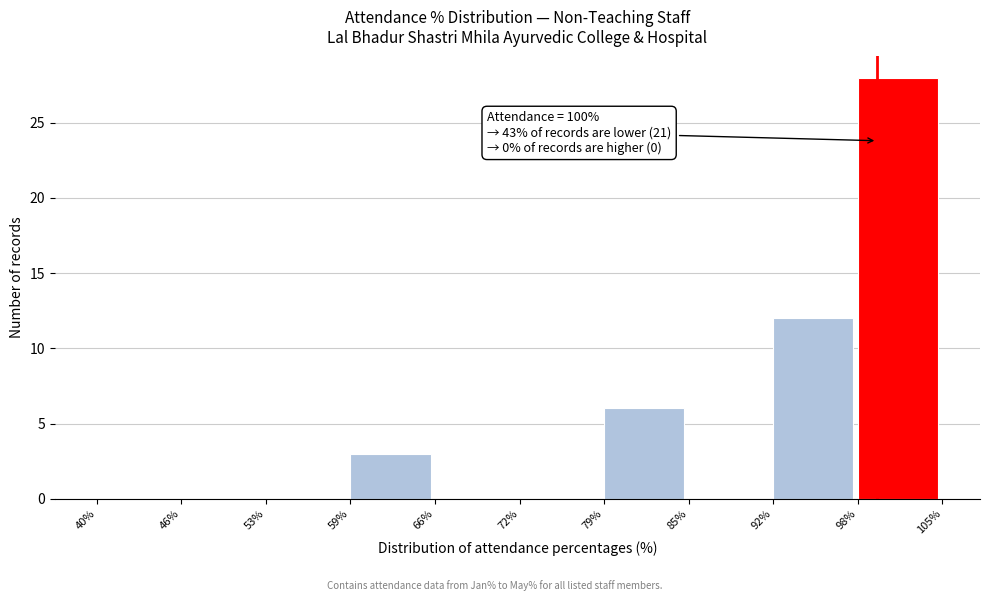

Over which range of the x-axis is the bar tallest?

98% to 105%